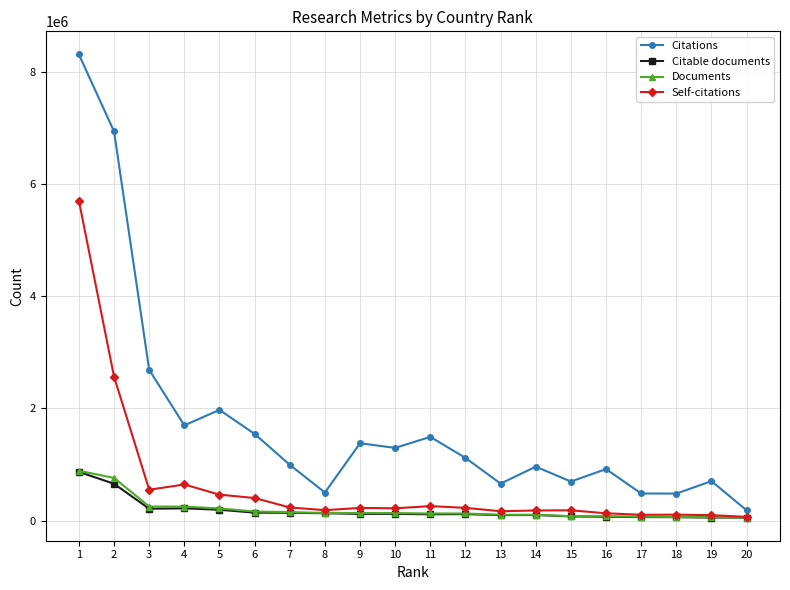

Is the value of Documents at 7 greater than the value of Citations at 13?

No